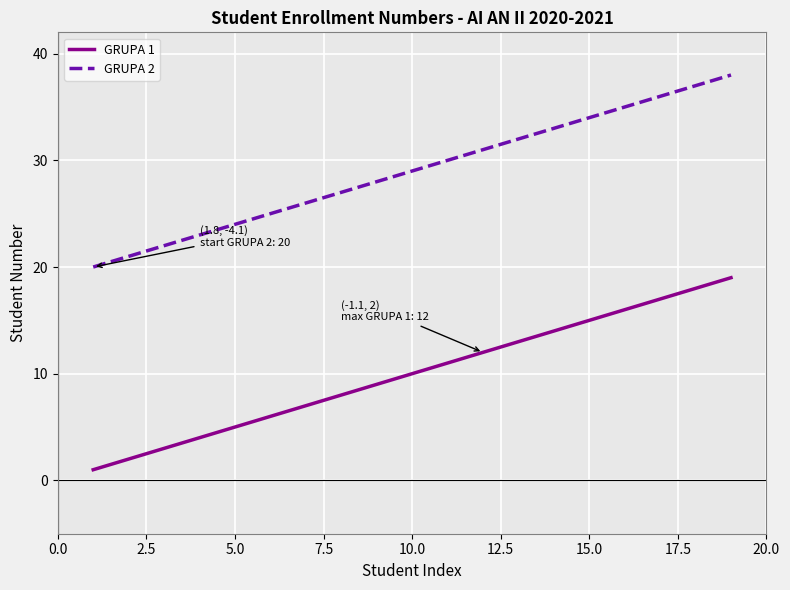

What is the minimum value for GRUPA 1?

1